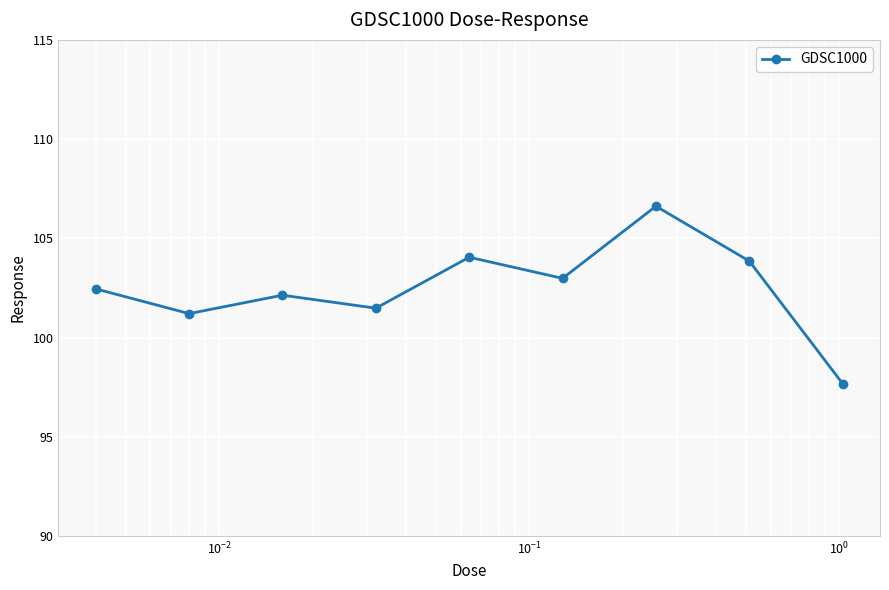

What is the difference between the second highest and minimum values?

6.4